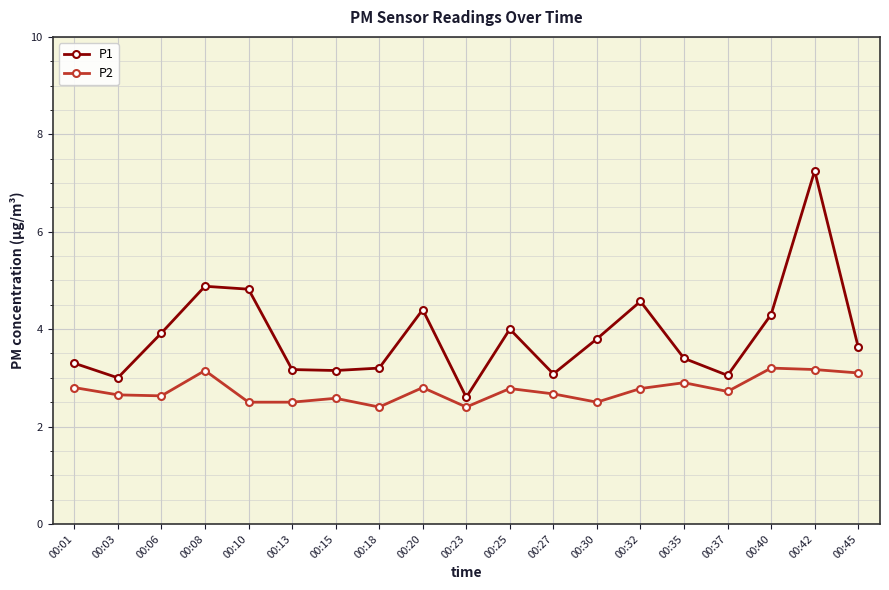

The P2 series shows 3.2 at 00:42. True or false?

True